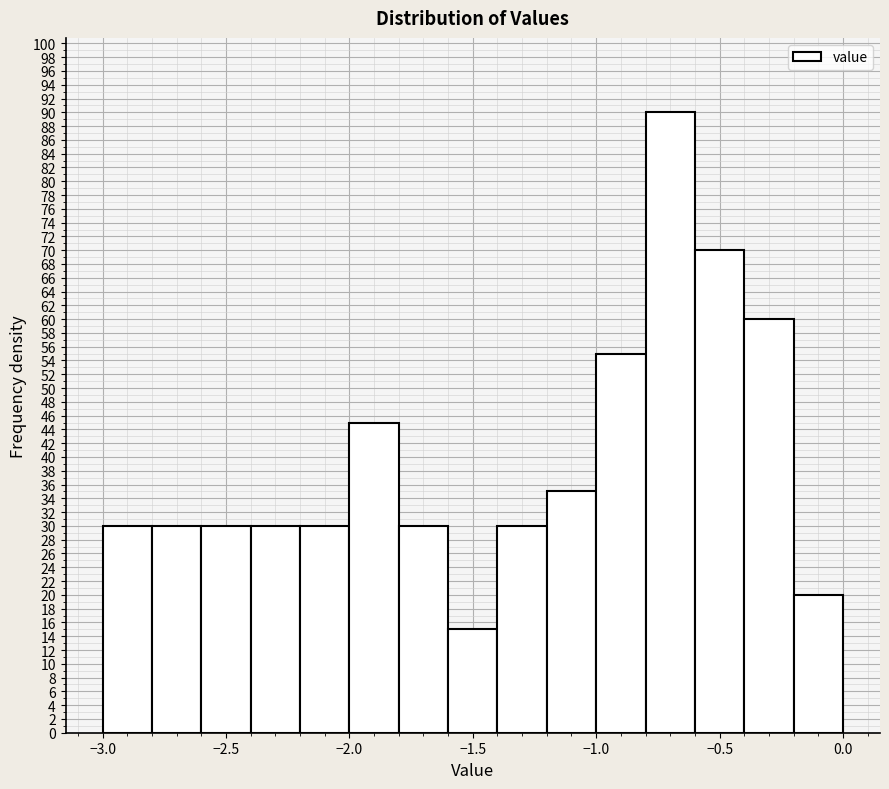

Reading left to right, transcribe this chart: for each bar, give the range it covers on the x-axis and its height. The values are not printed on the chart, so give them approximately, as read against the axis.

-3.0 to -2.8: 30
-2.8 to -2.6: 30
-2.6 to -2.4: 30
-2.4 to -2.2: 30
-2.2 to -2.0: 30
-2.0 to -1.8: 45
-1.8 to -1.6: 30
-1.6 to -1.4: 15
-1.4 to -1.2: 30
-1.2 to -1.0: 35
-1.0 to -0.8: 55
-0.8 to -0.6: 90
-0.6 to -0.4: 70
-0.4 to -0.2: 60
-0.2 to 0.0: 20